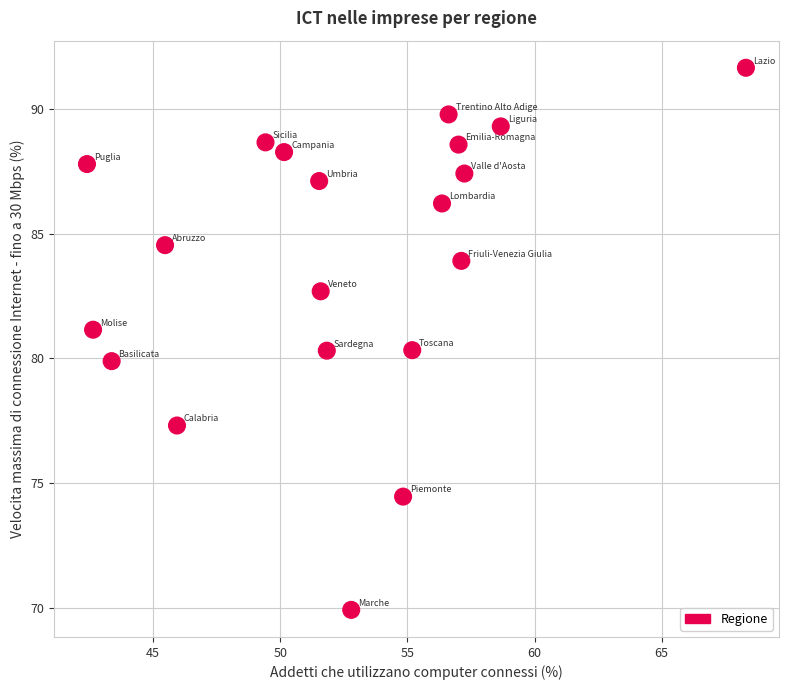

What is the range of Y values (max minus min)?

21.7